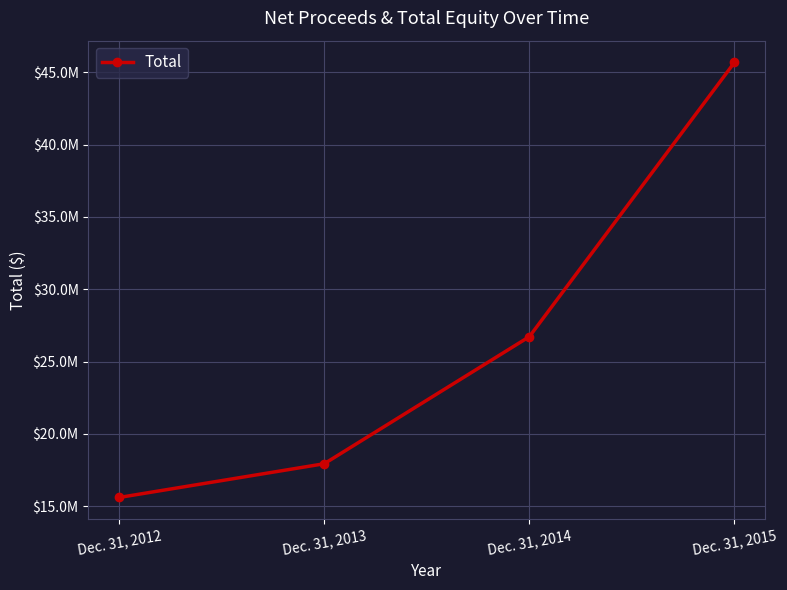

Is it true that the value at Dec. 31, 2014 is 40139985?

False